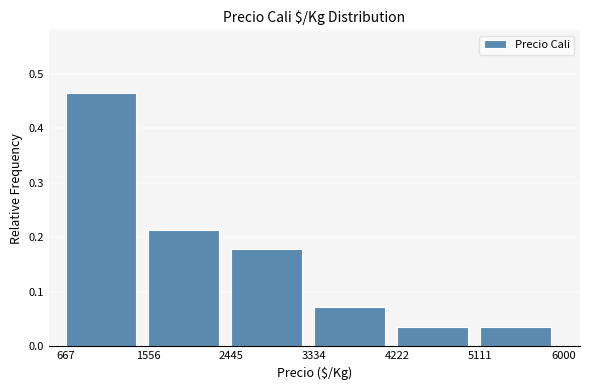

Reading left to right, transcribe this chart: for each bar, give the range it covers on the x-axis and its height. The values are not printed on the chart, so give them approximately, as read against the axis.

667 to 1556: 0.46
1556 to 2445: 0.21
2445 to 3334: 0.18
3334 to 4222: 0.07
4222 to 5111: 0.04
5111 to 6000: 0.04